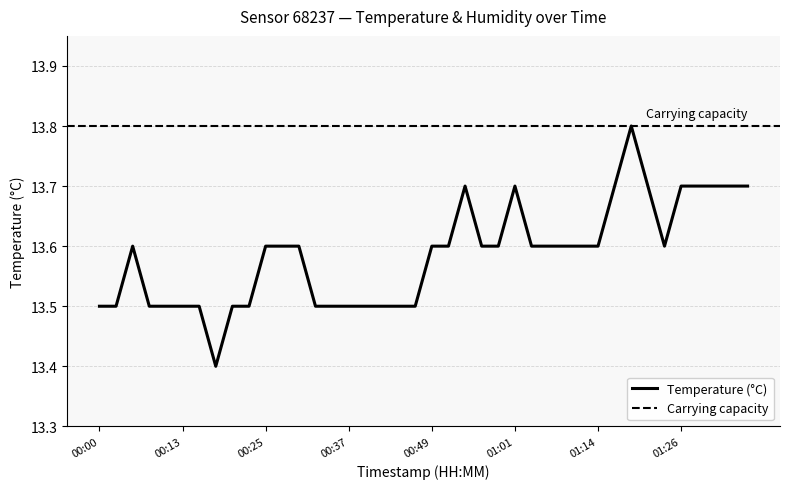

What is the ratio of the value at 00:49 to the value at 00:08?

1.0